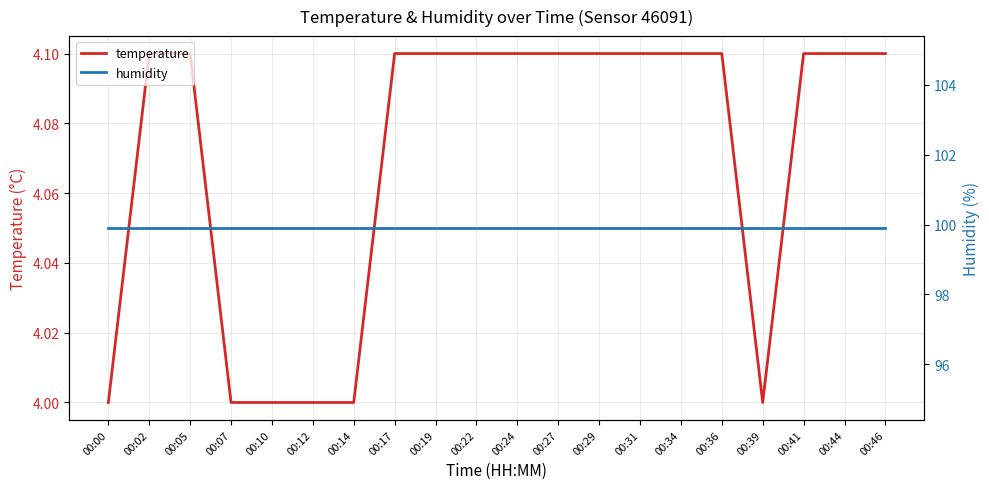

True or false: humidity has more than 2 points higher than both neighbors.

False